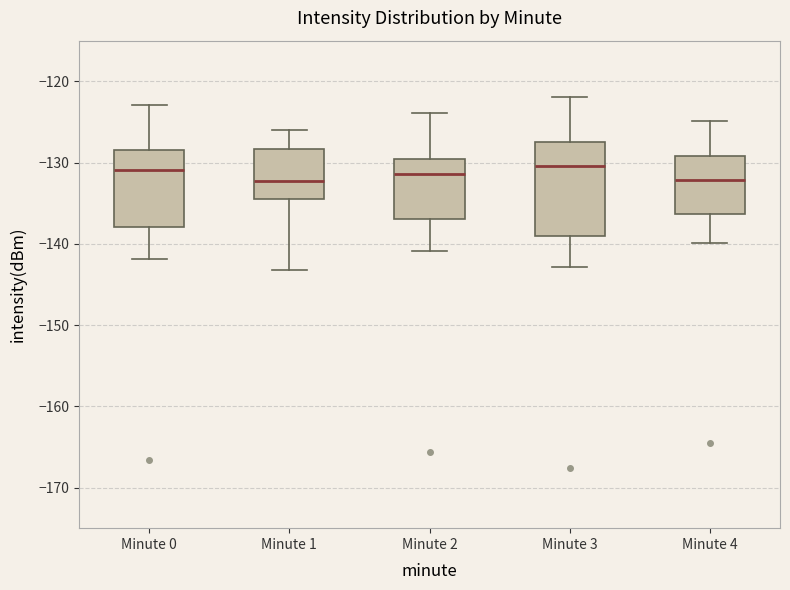

Where is the upper edge of the box for Minute 1 on the y-axis? The values are not printed on the chart, so give them approximately, as read against the axis.

-128